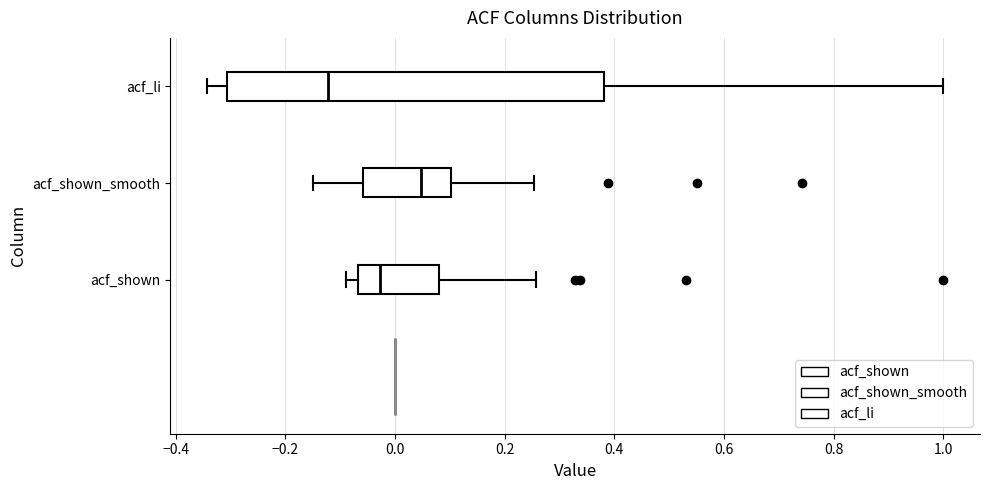

Which box is the widest, from its left edge to its right edge?

acf_li